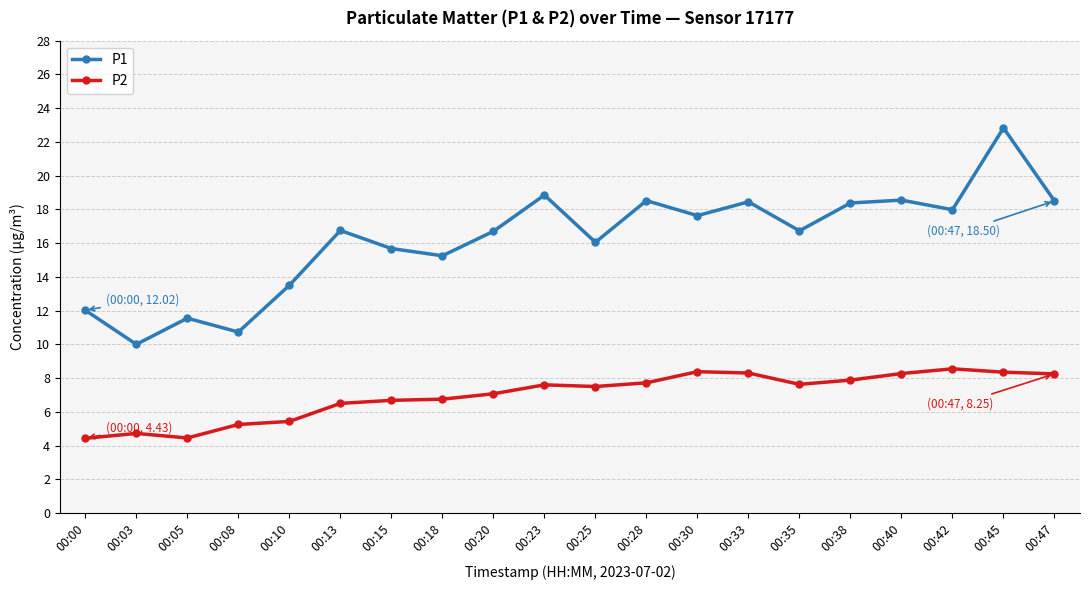

What is the greatest value displayed?

22.8